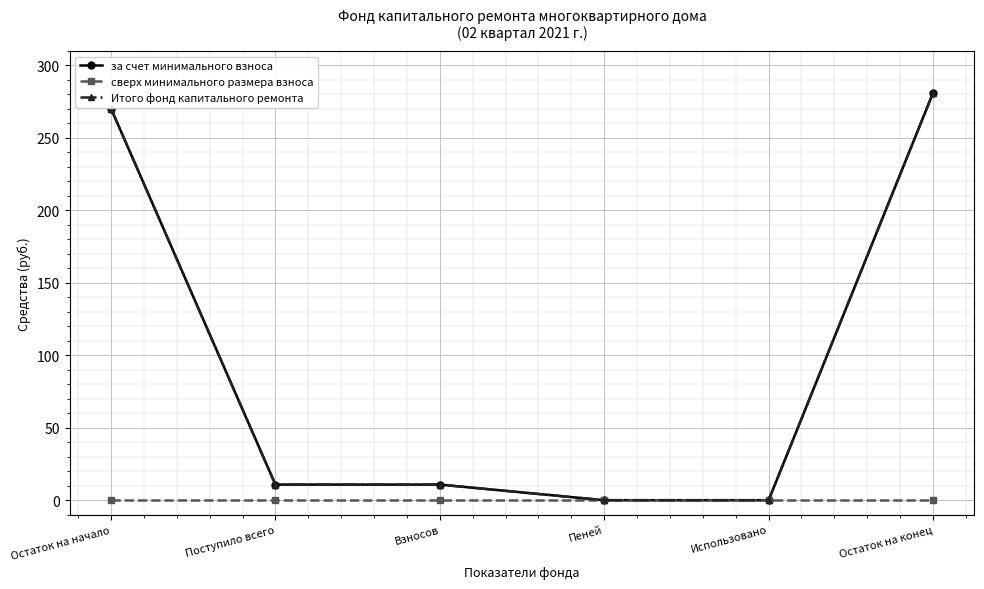

Which series has the largest total across all categories?

за счет минимального взноса